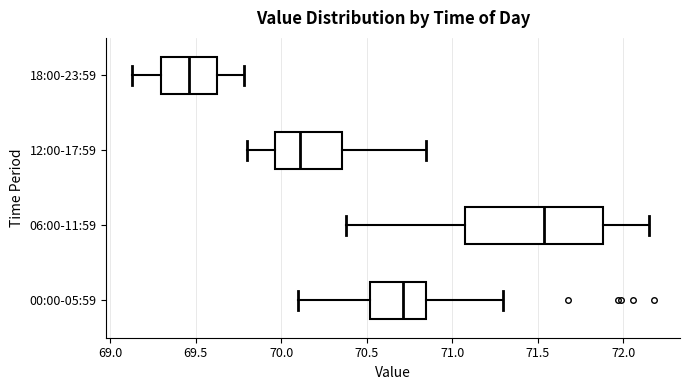

Where does the right whisker of the box for 18:00-23:59 end on the x-axis? The values are not printed on the chart, so give them approximately, as read against the axis.

69.80